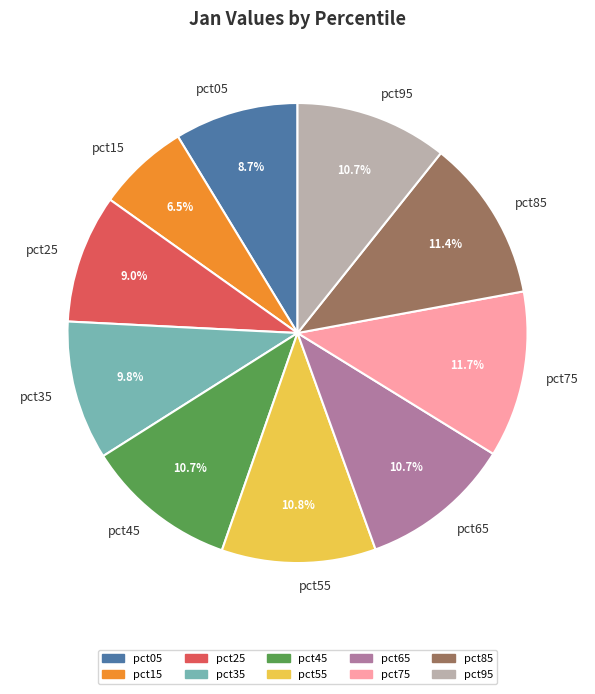

Do pct45 and pct55 together represent more than half of the pie?

No